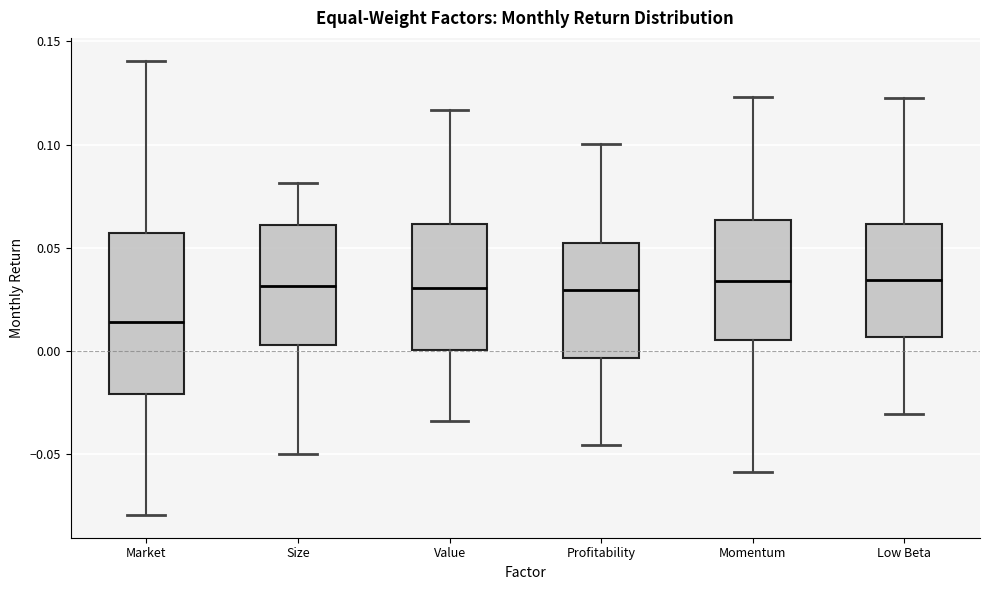

Where does the upper whisker of the box for Low Beta end on the y-axis? The values are not printed on the chart, so give them approximately, as read against the axis.

0.125